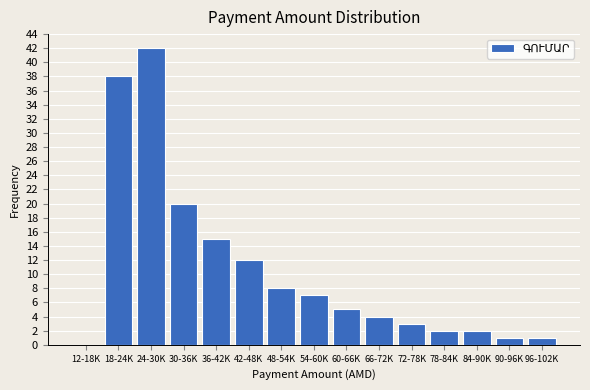

Reading left to right, extract all data points from this chart.

12-18K=0	18-24K=38	24-30K=42	30-36K=20	36-42K=15	42-48K=12	48-54K=8	54-60K=7	60-66K=5	66-72K=4	72-78K=3	78-84K=2	84-90K=2	90-96K=1	96-102K=1